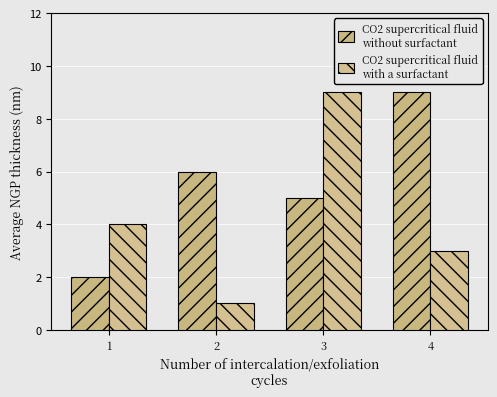

What is the greatest value displayed?

9